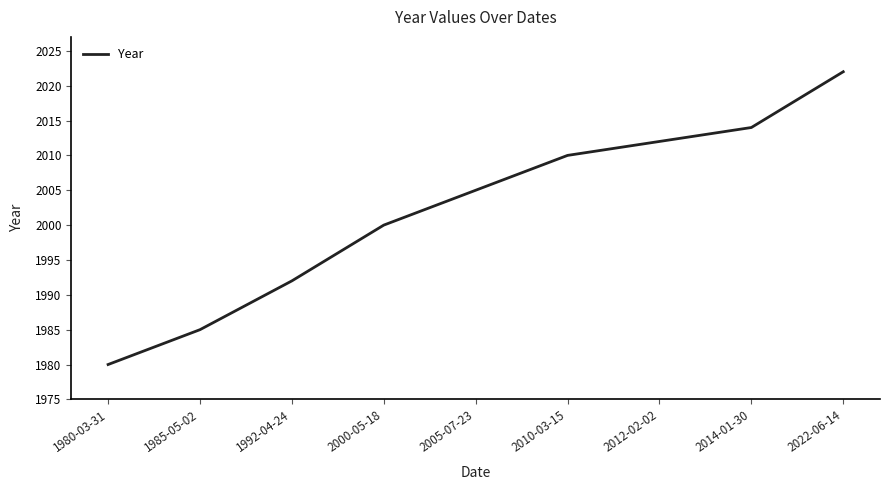

True or false: the data shows 3465 at 1992-04-24.

False